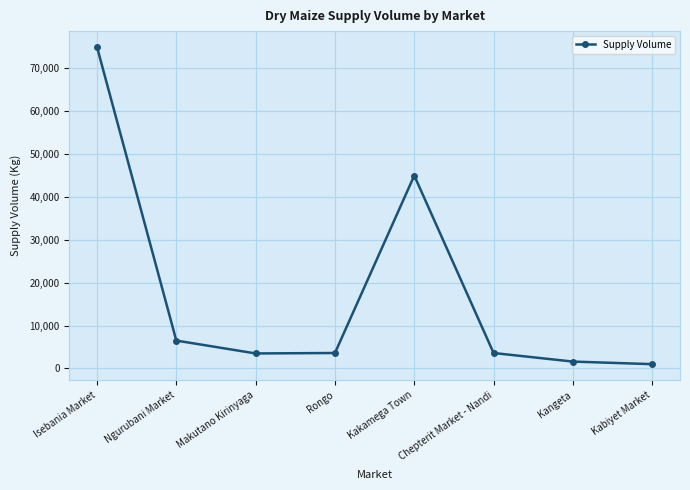

What is the difference between the maximum and second lowest values?

73400